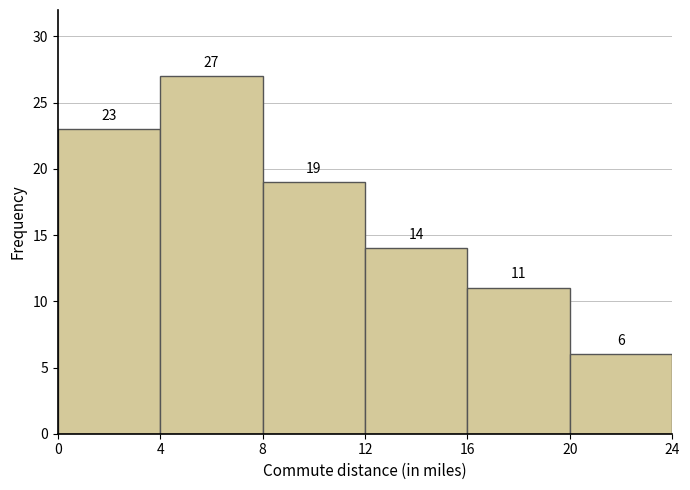

Which range on the x-axis has the tallest bar?

4 to 8